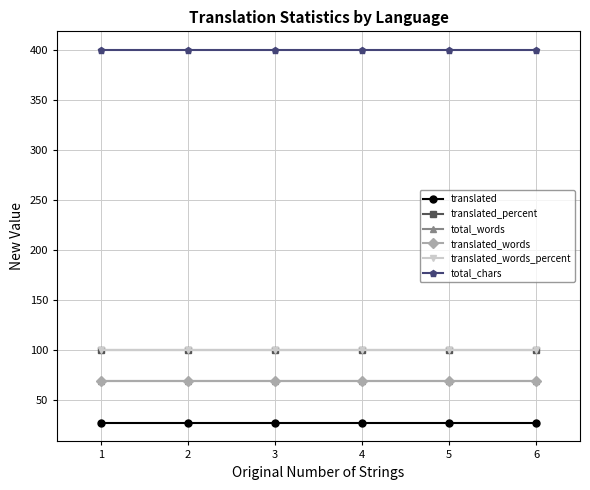

Which category has the highest value in the translated_words series?

1